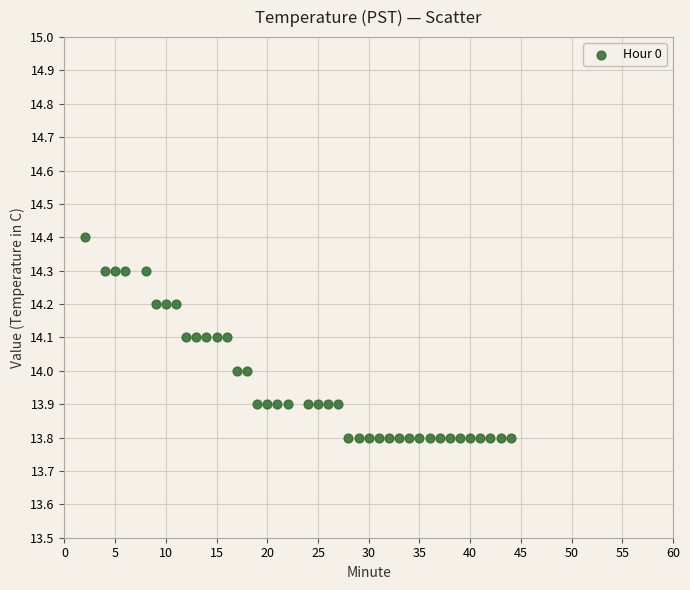

What is the range of X values (max minus min)?

42.0